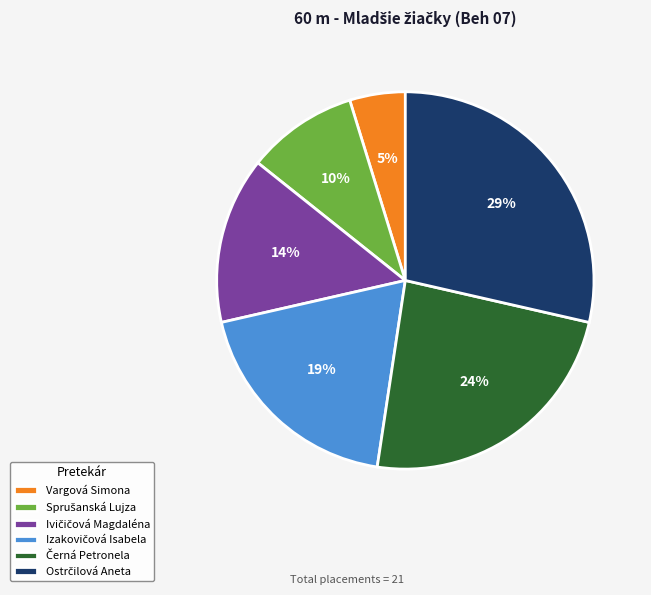

Is there any slice that represents more than half of the pie?

No